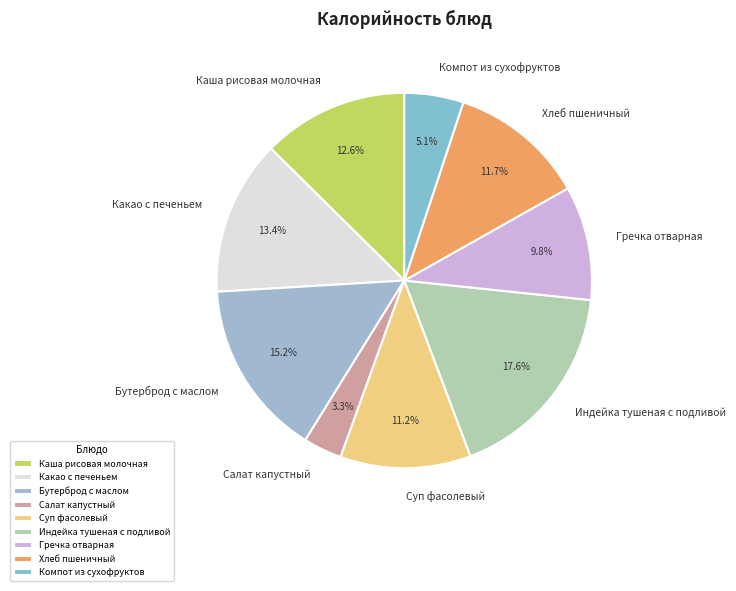

To the nearest percent, what is the difference between the largest and smallest slice percentages?

14%